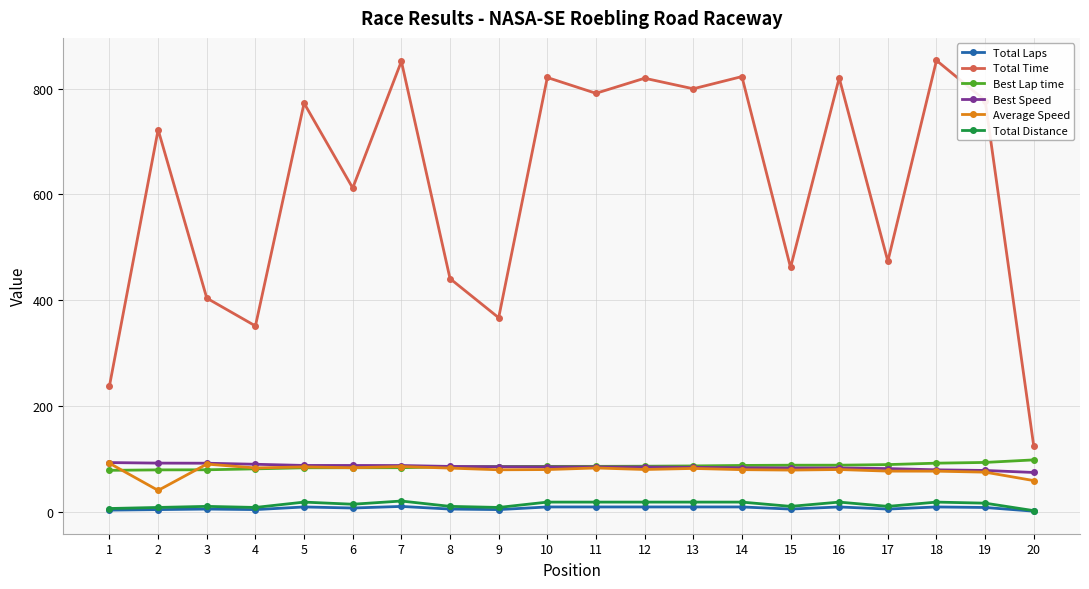

How many values in the Total Time series are below 772?

10